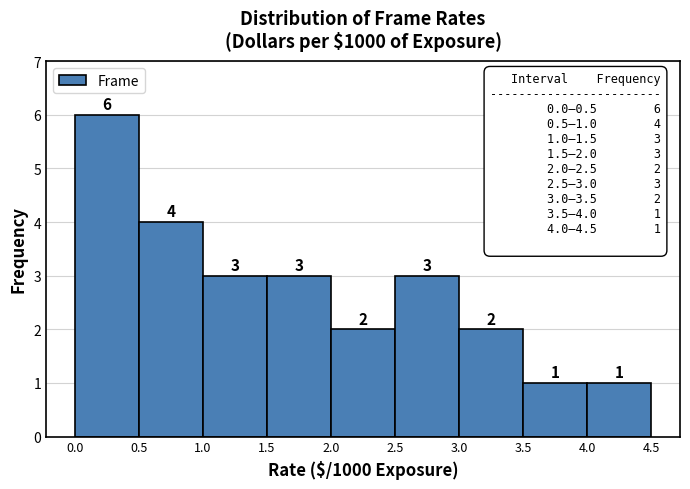

Reading left to right, list every bar in this chart as the range it spans on the x-axis followed by its height.

0.0 to 0.5: 6
0.5 to 1.0: 4
1.0 to 1.5: 3
1.5 to 2.0: 3
2.0 to 2.5: 2
2.5 to 3.0: 3
3.0 to 3.5: 2
3.5 to 4.0: 1
4.0 to 4.5: 1